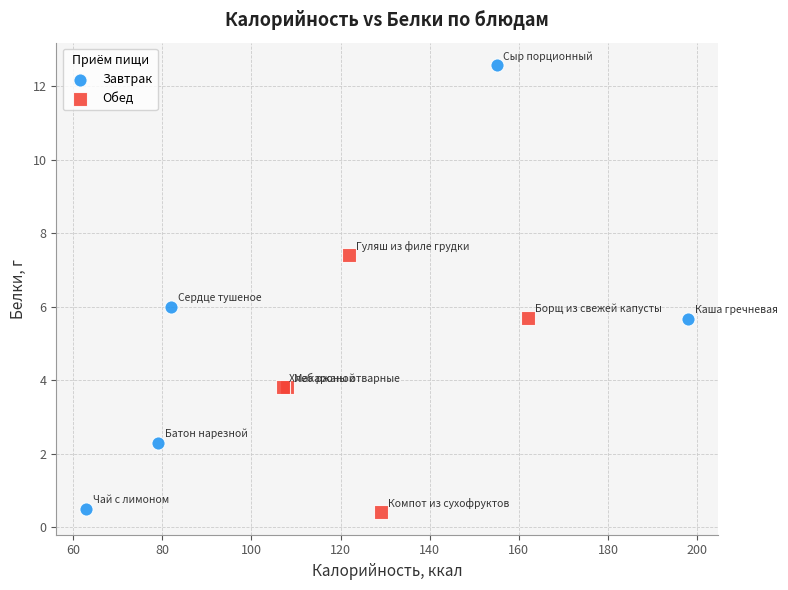

Which series has the widest spread of Y values?

Завтрак